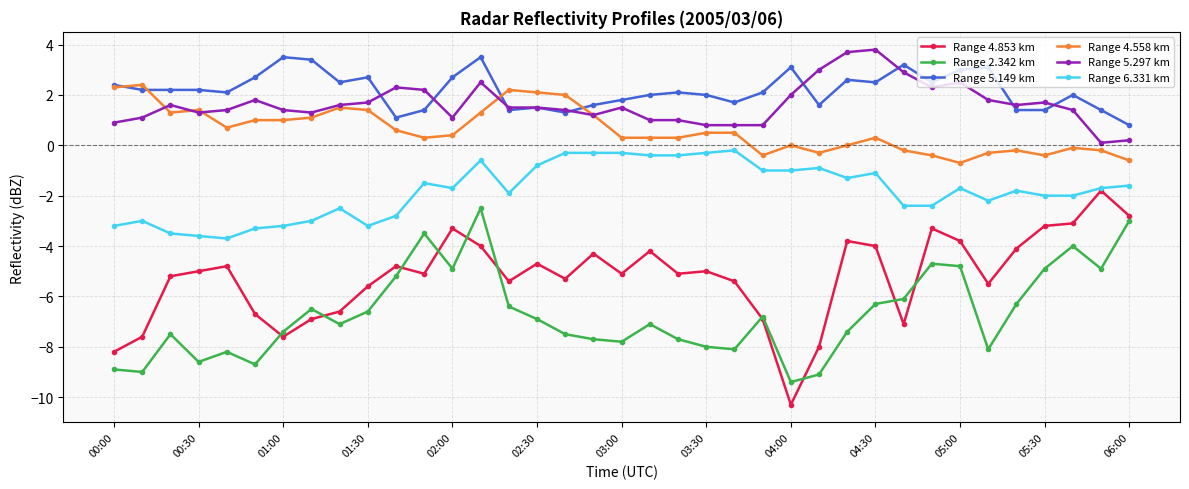

What are all the series names shown in the legend?

Range 4.853 km, Range 2.342 km, Range 5.149 km, Range 4.558 km, Range 5.297 km, Range 6.331 km